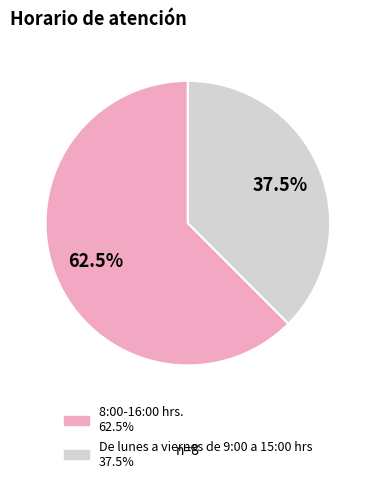

Rank the categories by value from highest to lowest.

8:00-16:00 hrs., De lunes a viernes de 9:00 a 15:00 hrs